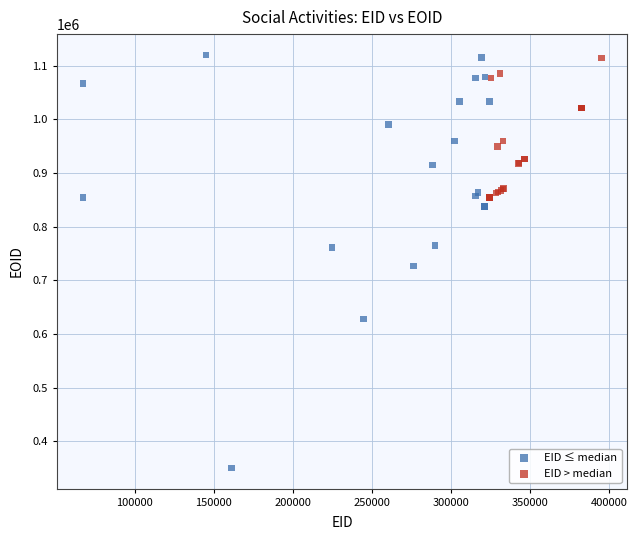

Which series contains the lowest Y value?

EID ≤ median